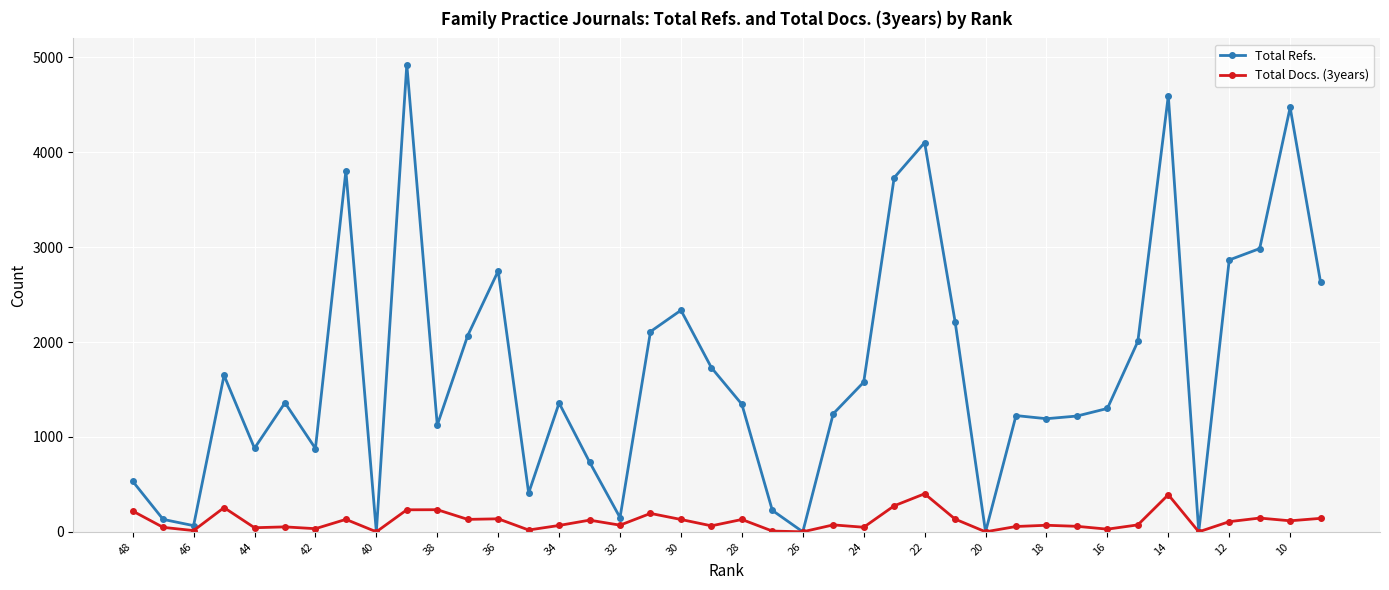

What is the difference between the maximum and minimum values in the Total Docs. (3years) series?

401